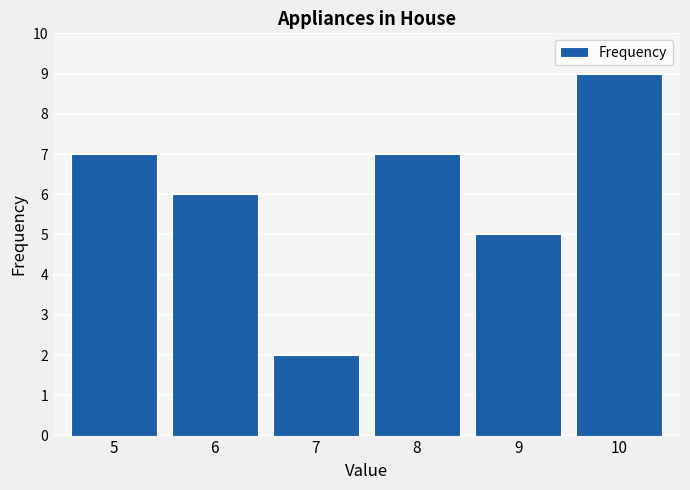

Reading left to right, transcribe all the data shown in this chart.

5=7	6=6	7=2	8=7	9=5	10=9